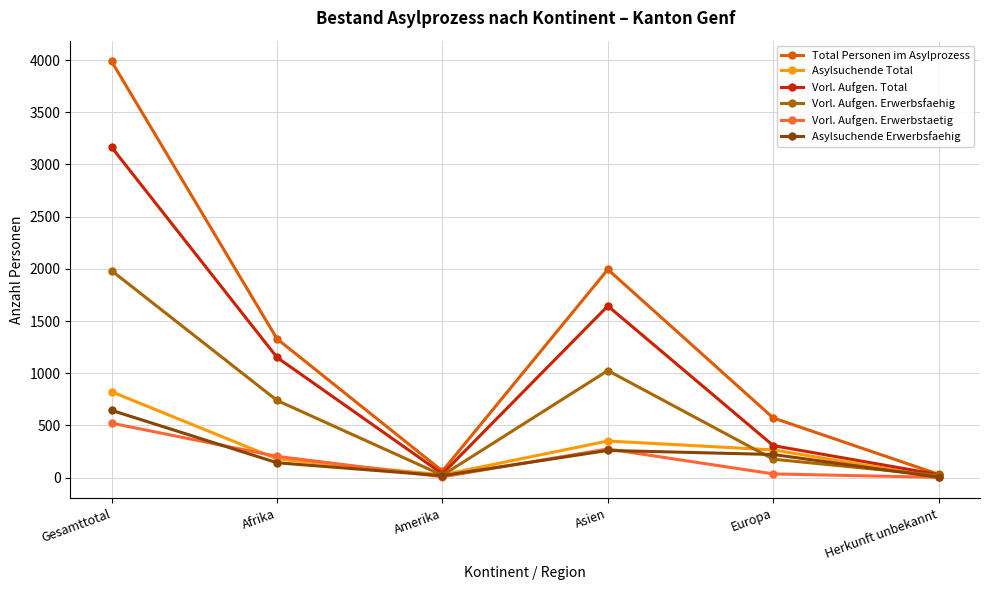

Is this an area chart (filled region under the line)?

No